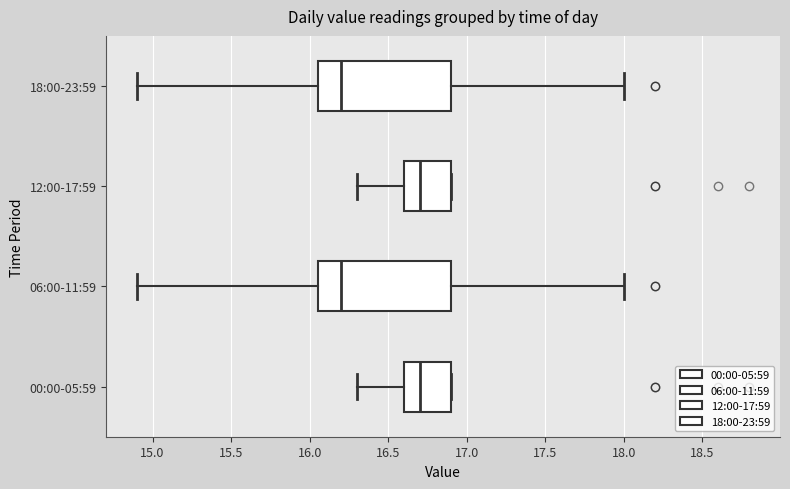

Where is the right edge of the box for 00:00-05:59 on the x-axis? The values are not printed on the chart, so give them approximately, as read against the axis.

16.90